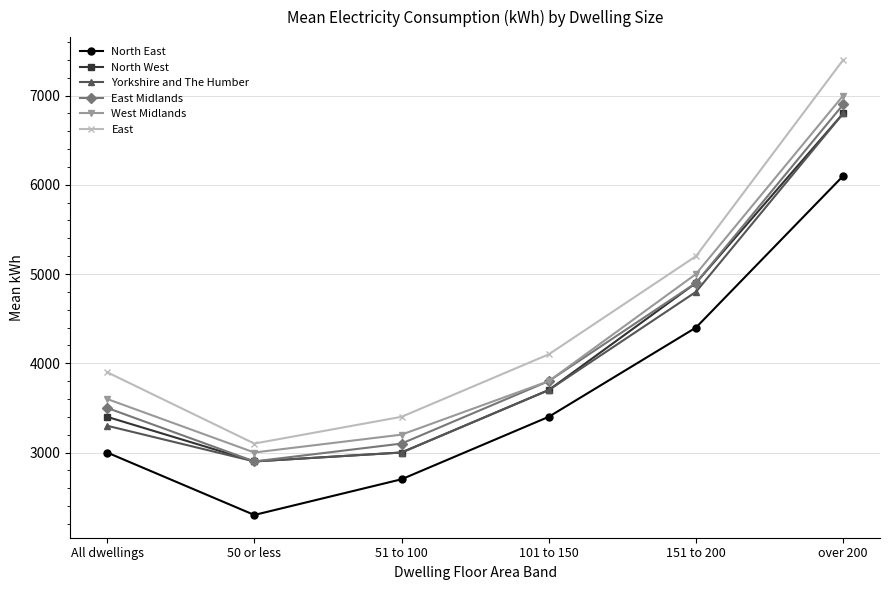

What is the difference between the Yorkshire and The Humber values at All dwellings and 51 to 100?

300